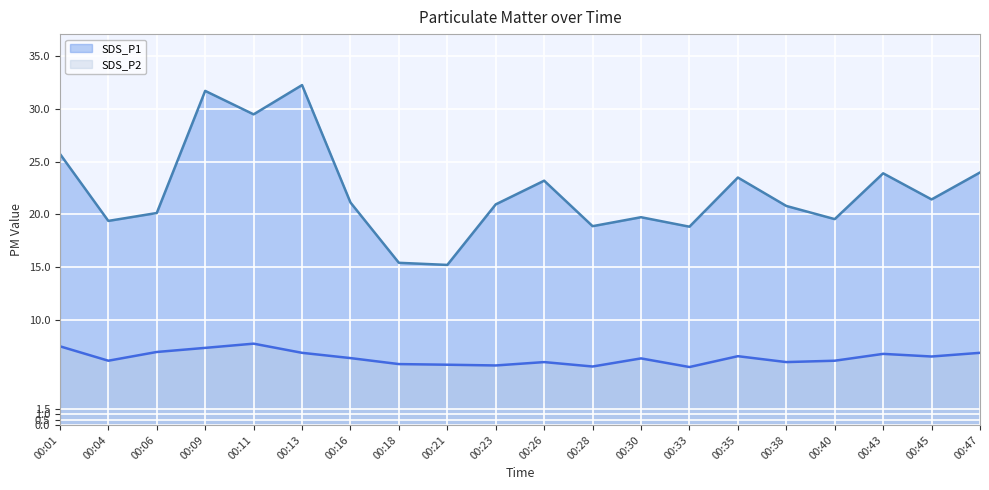

Rank the categories by SDS_P2 value from highest to lowest.

00:11, 00:01, 00:09, 00:06, 00:13, 00:47, 00:43, 00:35, 00:45, 00:16, 00:30, 00:04, 00:40, 00:26, 00:38, 00:18, 00:21, 00:23, 00:28, 00:33